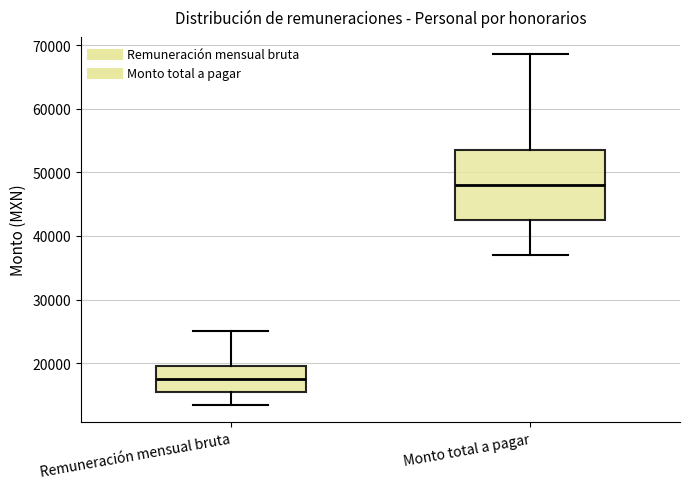

Which box has the highest median line?

Monto total a pagar